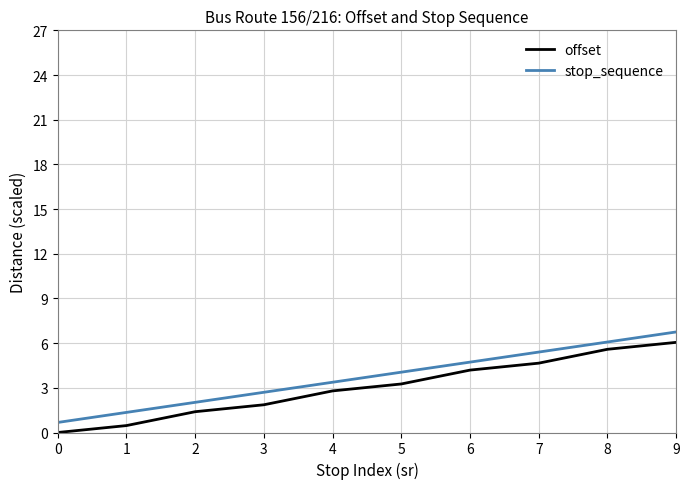

How many values in offset are above zero?

39